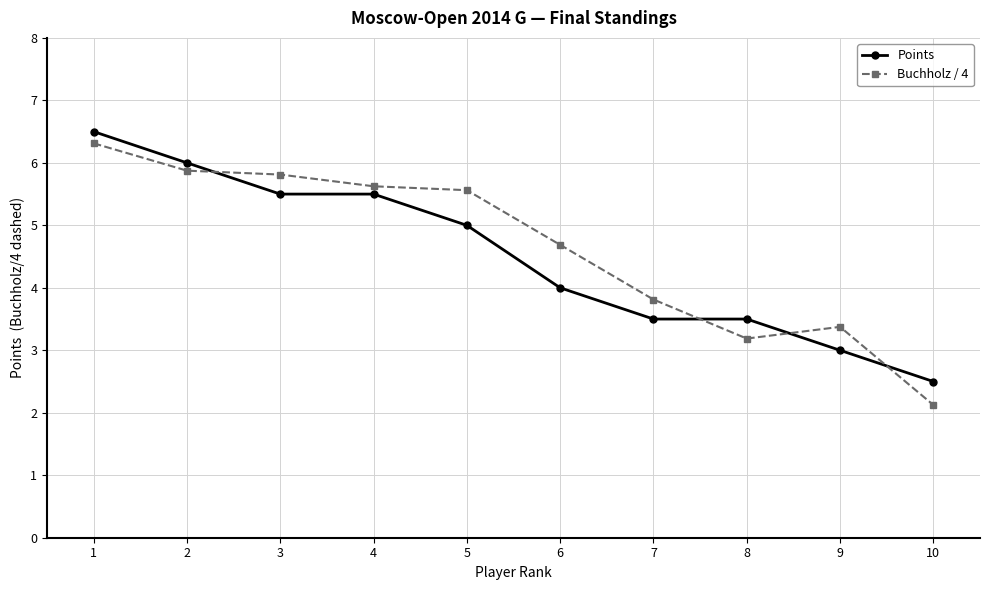

True or false: Buchholz / 4 has a value of 3.0 at 4.

False